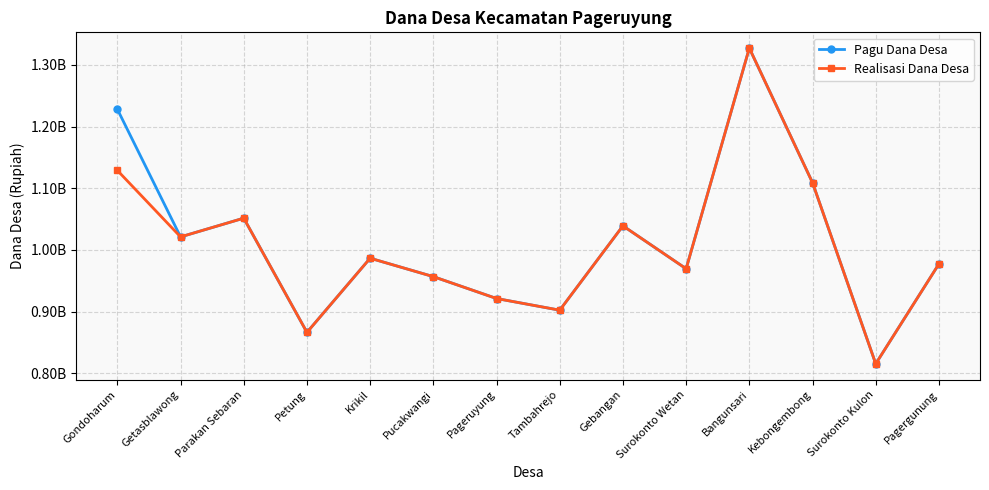

Which has a higher value, Tambahrejo or Surokonto Wetan?

Surokonto Wetan